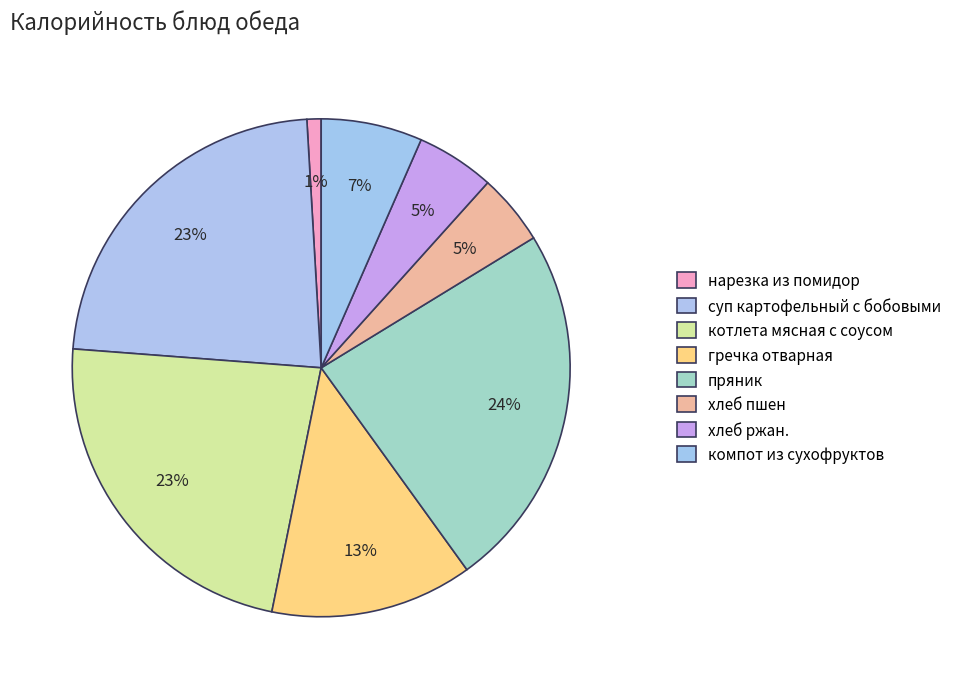

How many segments does this pie chart have?

8